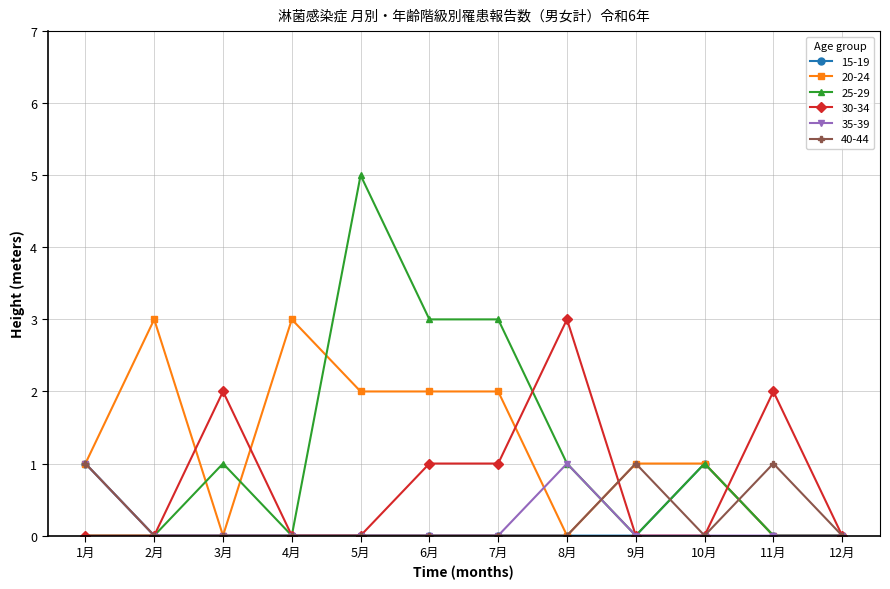

At which category does 20-24 reach its first local peak?

2月